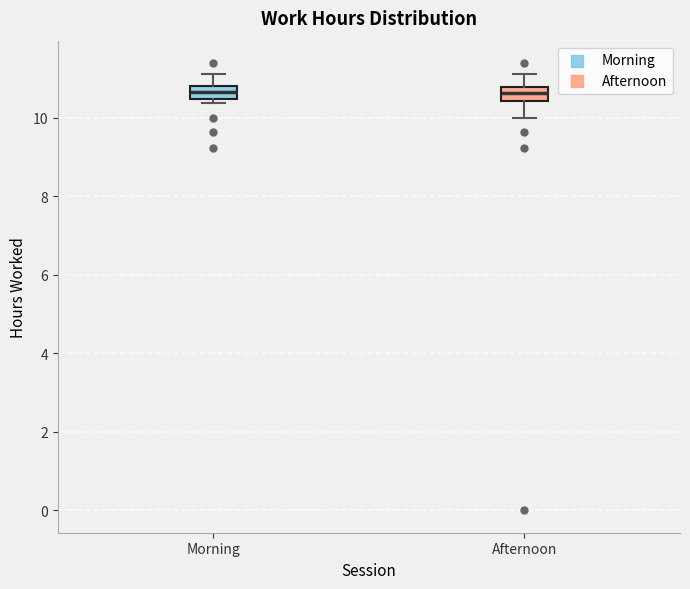

Reading left to right, transcribe this box plot: for each box, give where its median line is, the range the box spans, and where its two whiskers end, as read against the y-axis. The values are not printed on the chart, so give them approximately, as read against the axis.

Morning: median 10.6, box 10.4 to 10.8, whiskers 10.4 (just below the box's lower edge) to 11.2
Afternoon: median 10.6, box 10.4 to 10.8, whiskers 10.0 to 11.2